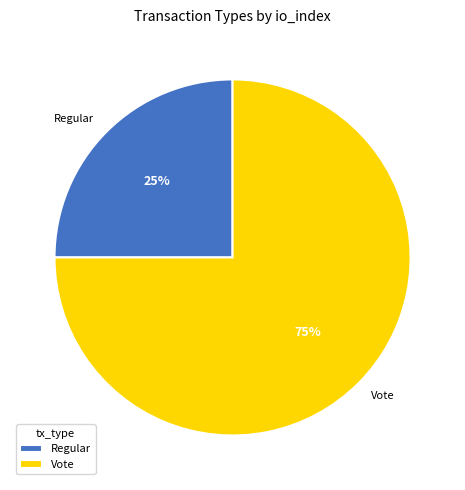

To the nearest percent, what portion does Regular represent?

25%